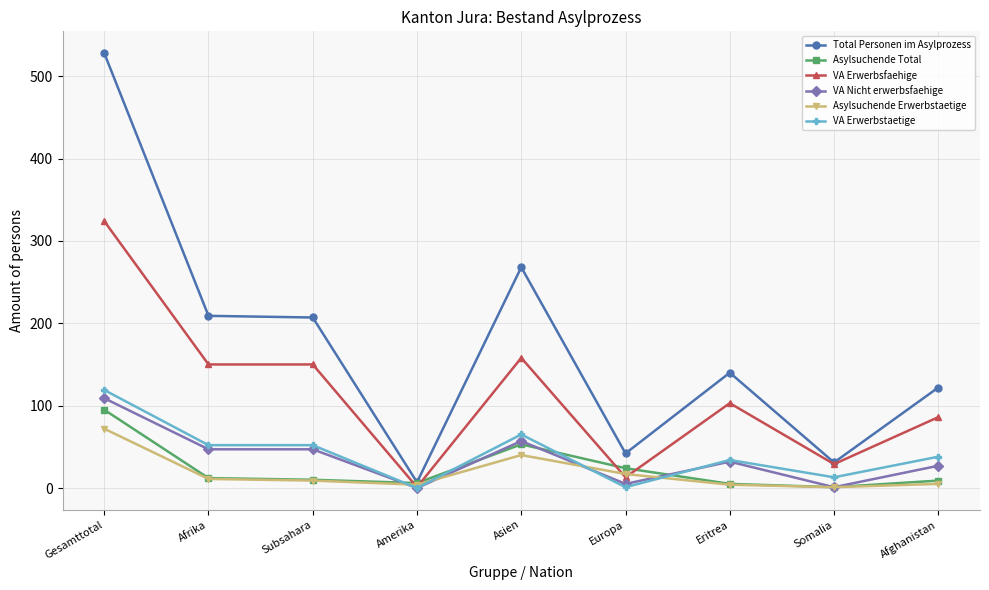

How many times do Asylsuchende Total and VA Erwerbstaetige cross each other?

4